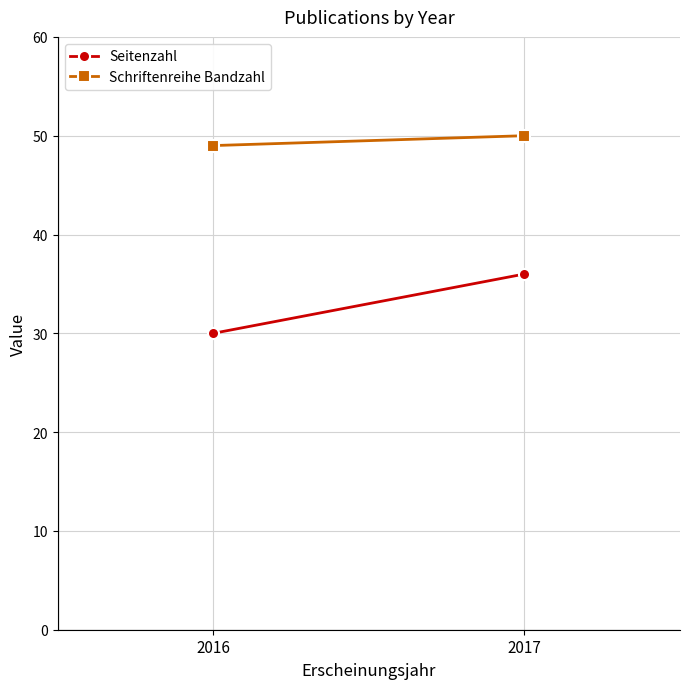

How many Schriftenreihe Bandzahl values are between 49 and 50?

2